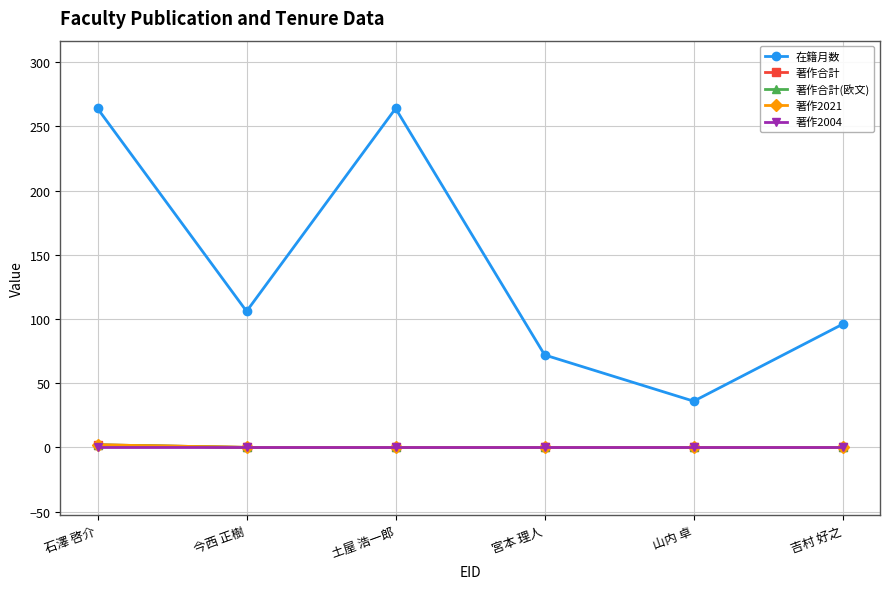

True or false: 著作合計(欧文) and 在籍月数 intersect in this chart.

False